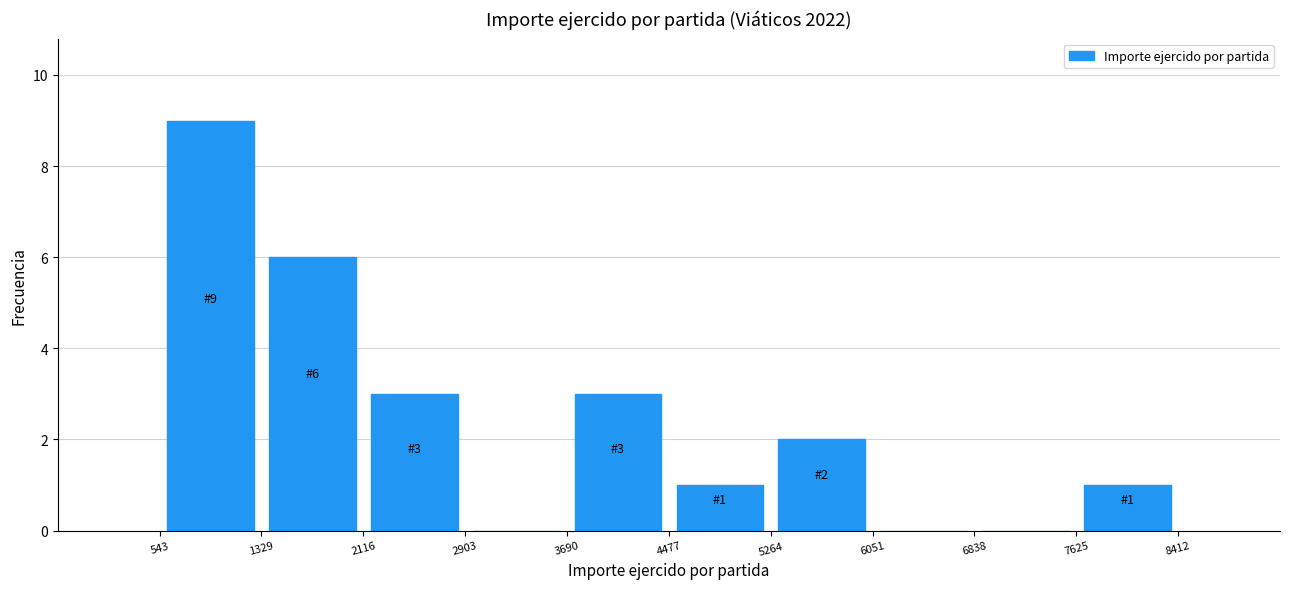

Which range on the x-axis has the tallest bar?

543 to 1329